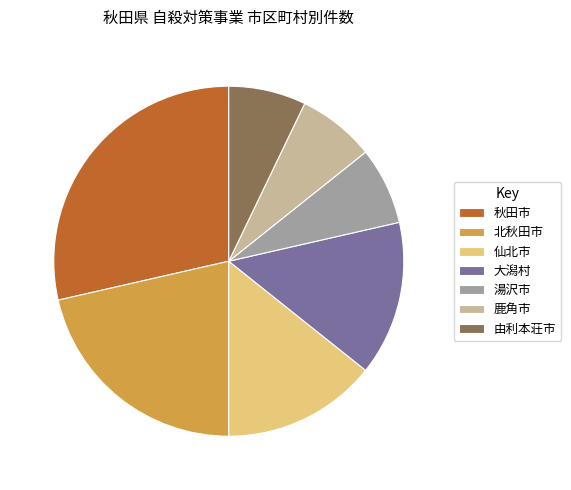

Is 秋田市 the majority of the pie?

No